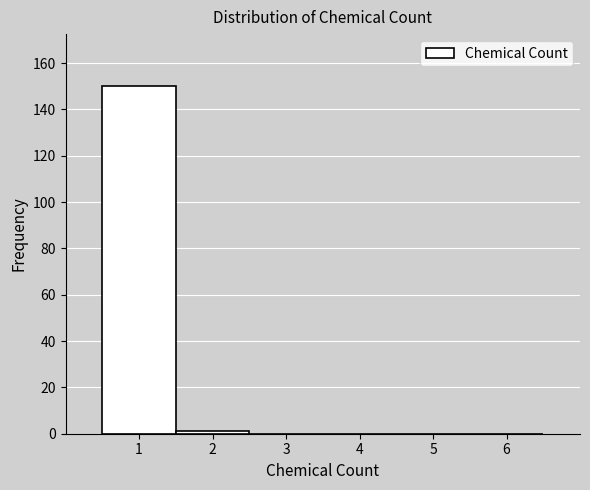

Reading left to right, list every bar in this chart as the range it spans on the x-axis followed by its height. The values are not printed on the chart, so give them approximately, as read against the axis.

0.5 to 1.5: 150
1.5 to 2.5: under 2
2.5 to 3.5: 0
3.5 to 4.5: 0
4.5 to 5.5: 0
5.5 to 6.5: 0